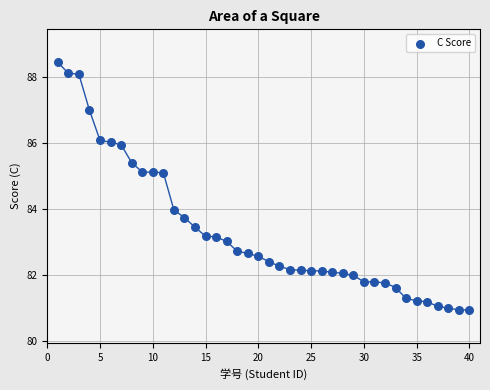

What is the range of X values (max minus min)?

39.0